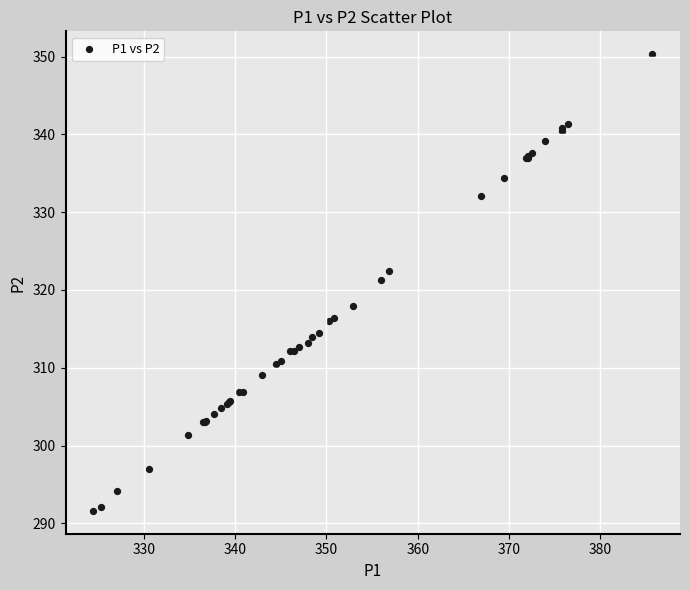

What Y value in the scatter plot is closest to 320?

321.3